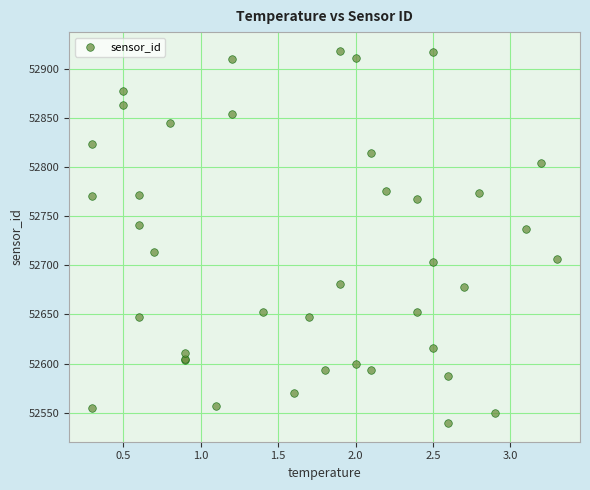

What Y value in the scatter plot is closest to 52729?

52736.7